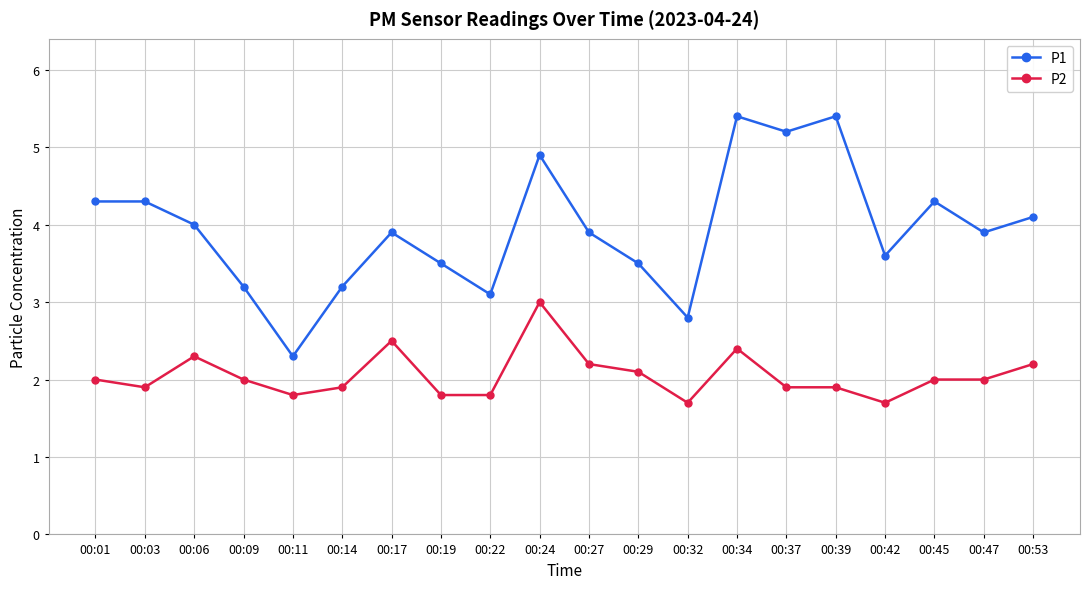

Which series has the largest total across all categories?

P1